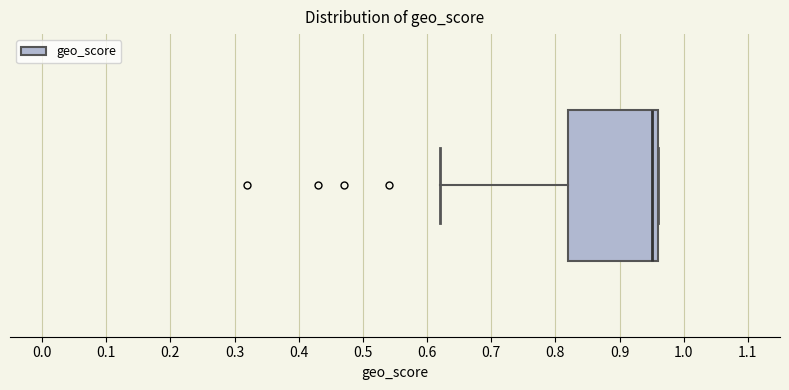

Read this box plot against the x-axis: the position of the median line, the range covered by the box, and the ends of both whiskers. The values are not printed on the chart, so give them approximately, as read against the axis.

median 0.95, box 0.82 to 0.96, whiskers 0.62 to 0.96